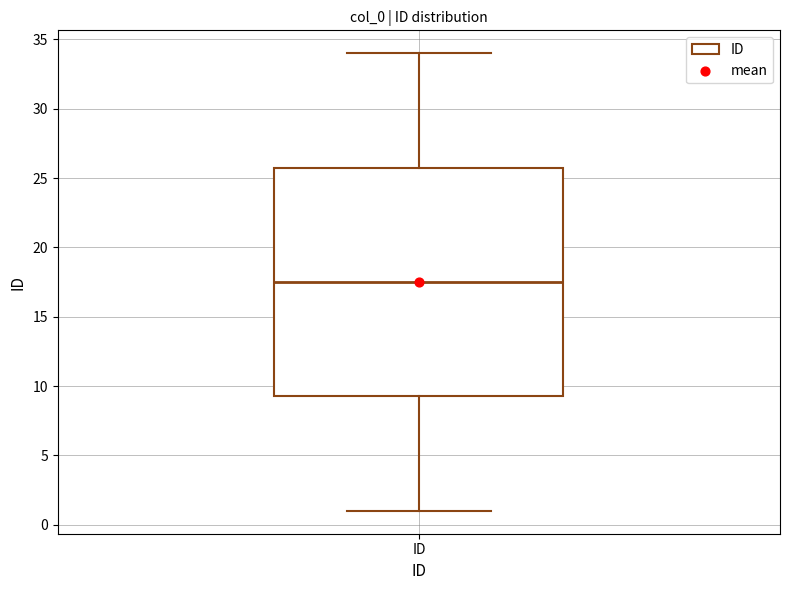

Read this box plot against the y-axis: the position of the median line, the range covered by the box, and the ends of both whiskers. The values are not printed on the chart, so give them approximately, as read against the axis.

median 17.5, box 9.5 to 26.0, whiskers 1.0 to 34.0